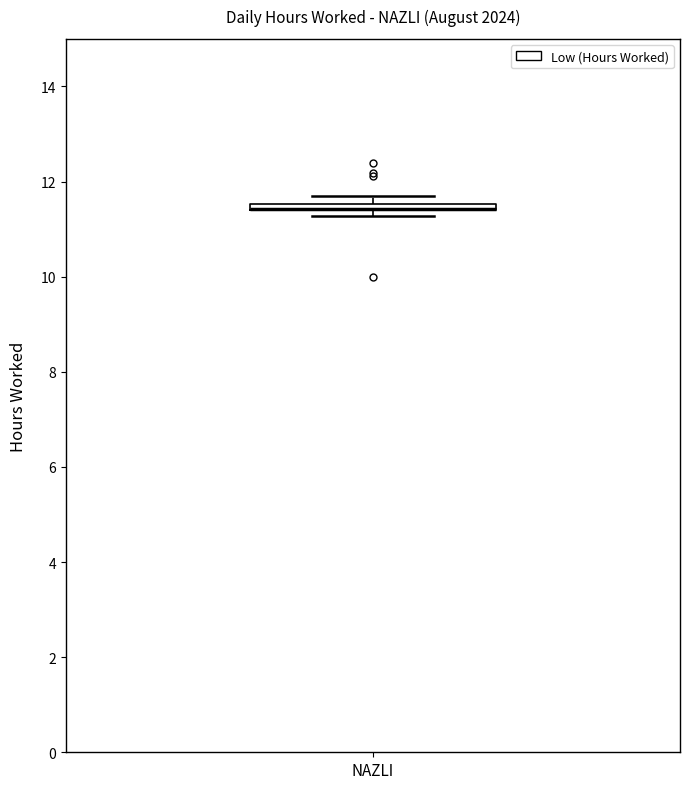

Where is the upper edge of the box for NAZLI on the y-axis? The values are not printed on the chart, so give them approximately, as read against the axis.

11.6